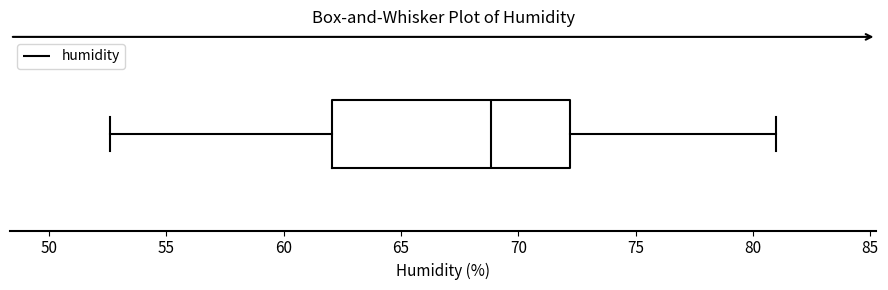

Read this box plot against the x-axis: the position of the median line, the range covered by the box, and the ends of both whiskers. The values are not printed on the chart, so give them approximately, as read against the axis.

median 69.0, box 62.0 to 72.0, whiskers 52.5 to 81.0